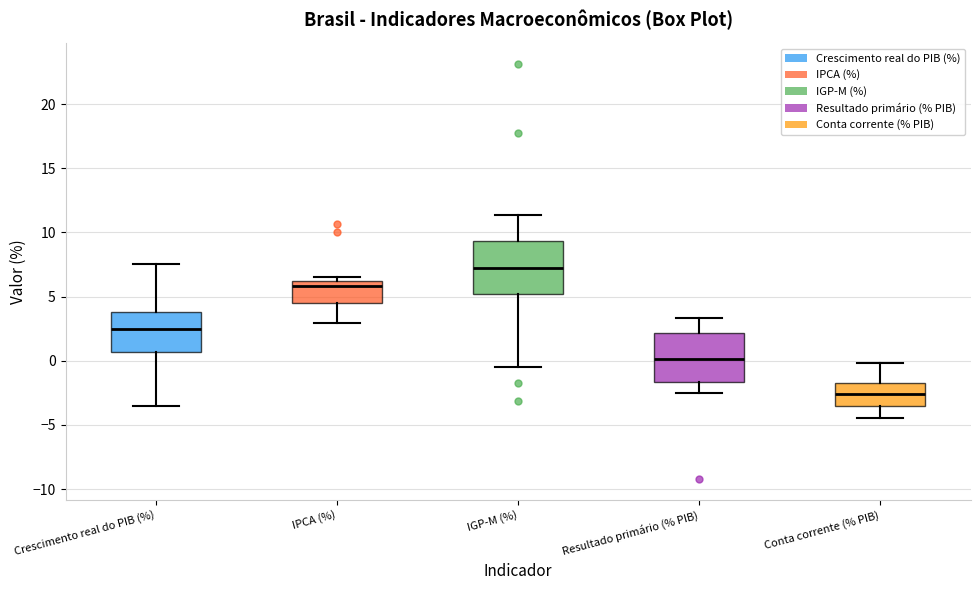

Reading left to right, read every box against the y-axis: the position of its median line, the range the box covers, and the ends of its whiskers. The values are not printed on the chart, so give them approximately, as read against the axis.

Crescimento real do PIB (%): median 2.5, box 0.5 to 4.0, whiskers -3.5 to 7.5
IPCA (%): median 6.0 (just below the box's upper edge), box 4.5 to 6.0, whiskers 3.0 to 6.5
IGP-M (%): median 7.0, box 5.0 to 9.5, whiskers -0.5 to 11.5
Resultado primário (% PIB): median 0.0, box -1.5 to 2.0, whiskers -2.5 to 3.5
Conta corrente (% PIB): median -2.5, box -3.5 to -1.5, whiskers -4.5 to 0.0